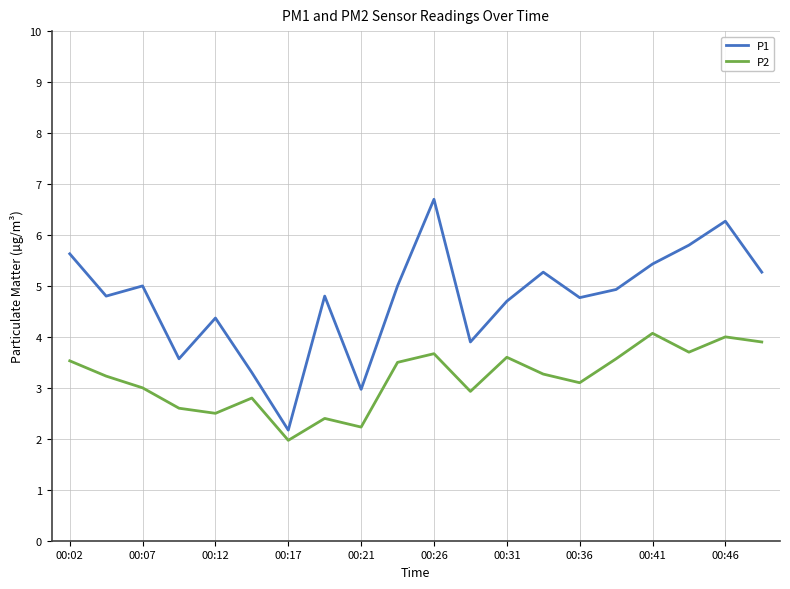

True or false: P2 and P1 intersect in this chart.

False